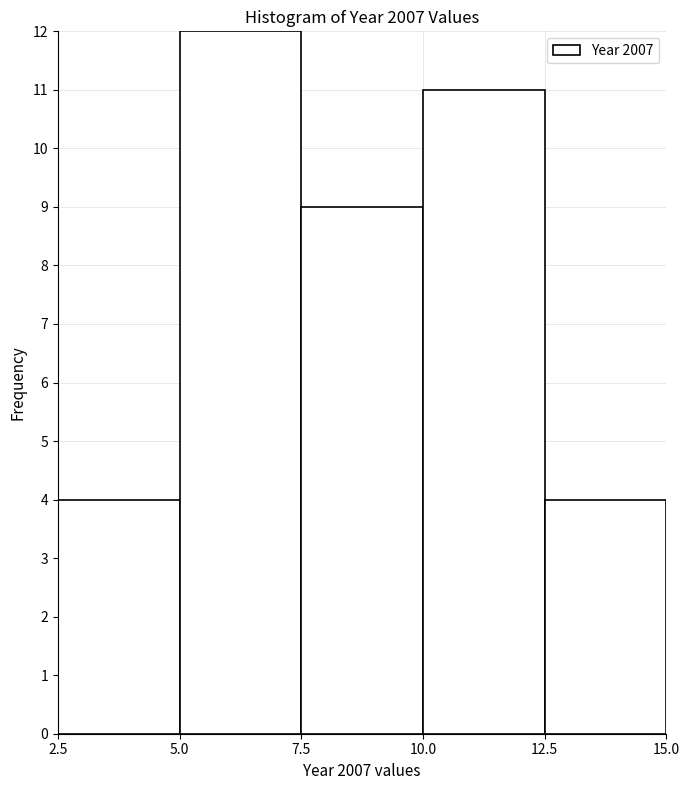

Reading left to right, list every bar in this chart as the range it spans on the x-axis followed by its height. The values are not printed on the chart, so give them approximately, as read against the axis.

2.5 to 5.0: 4
5.0 to 7.5: 12
7.5 to 10.0: 9
10.0 to 12.5: 11
12.5 to 15.0: 4